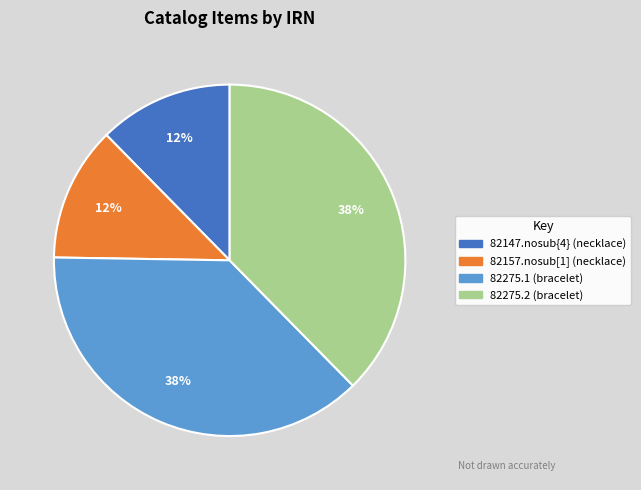

Approximately how many times larger is the value at 82147.nosub{4} (necklace) compared to 82275.1 (bracelet)?

0.3